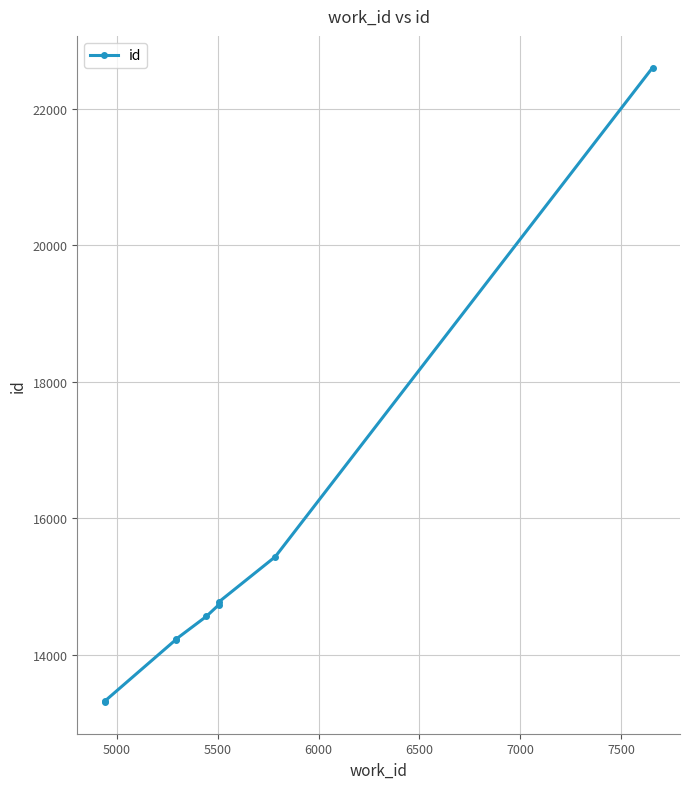

True or false: there are more than 1 points higher than both neighbors.

False